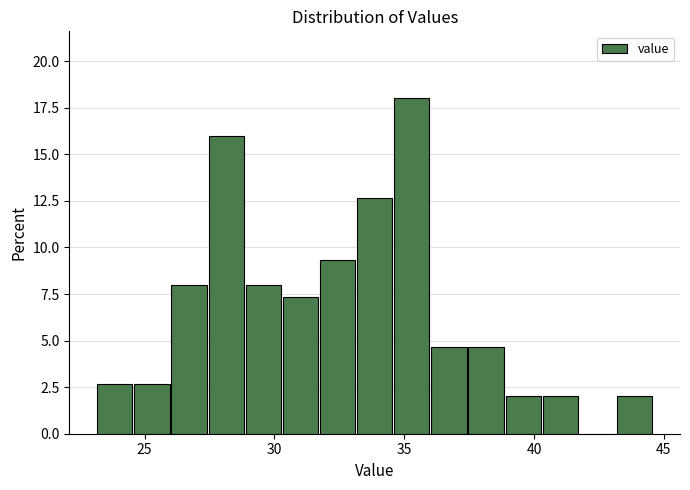

Around what value on the x-axis is the tallest bar? Give the approximate position of its centre, as read against the axis.

35.5